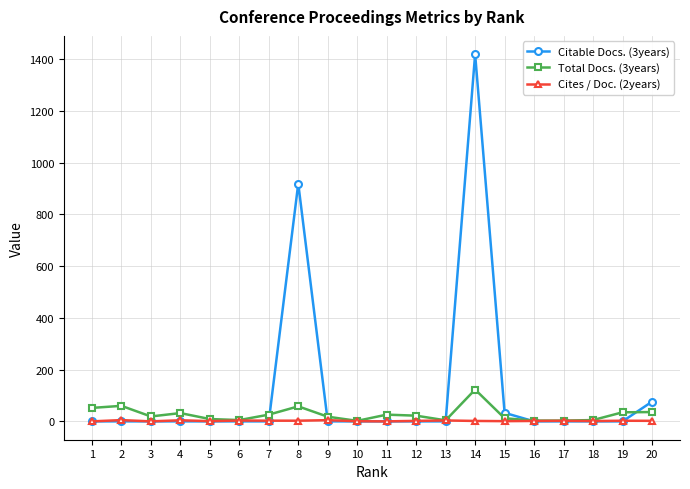

What is the average value of the Cites / Doc. (2years) series?

2.0